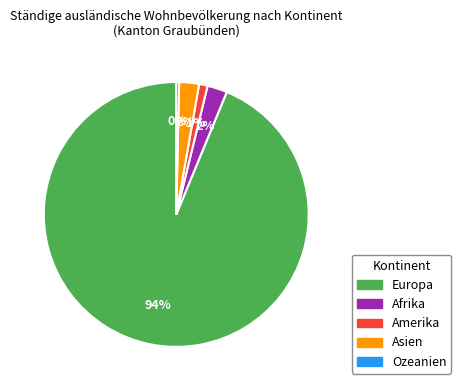

Does Europa represent more than half of the total?

Yes